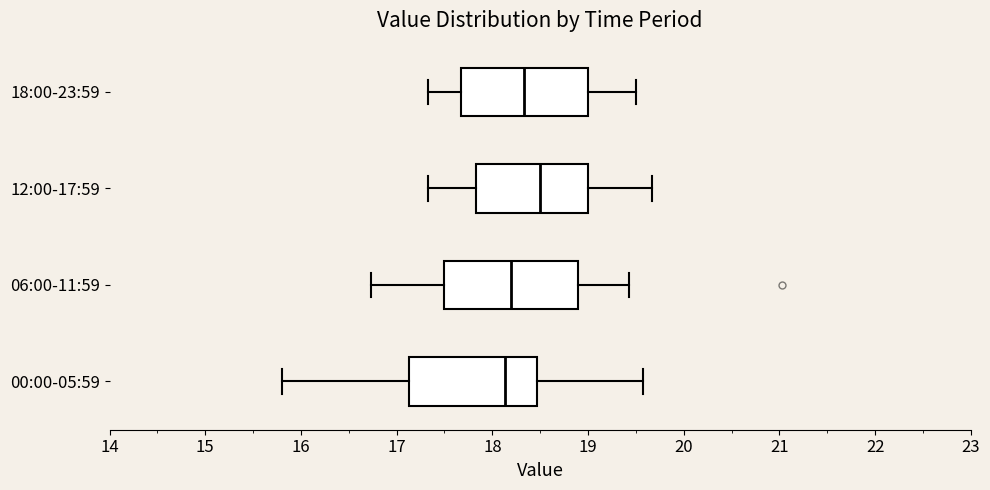

Reading bottom to top, read every box against the x-axis: the position of its median line, the range the box covers, and the ends of its whiskers. The values are not printed on the chart, so give them approximately, as read against the axis.

00:00-05:59: median 18.1, box 17.1 to 18.5, whiskers 15.8 to 19.6
06:00-11:59: median 18.2, box 17.5 to 18.9, whiskers 16.7 to 19.4
12:00-17:59: median 18.5, box 17.8 to 19.0, whiskers 17.3 to 19.7
18:00-23:59: median 18.3, box 17.7 to 19.0, whiskers 17.3 to 19.5